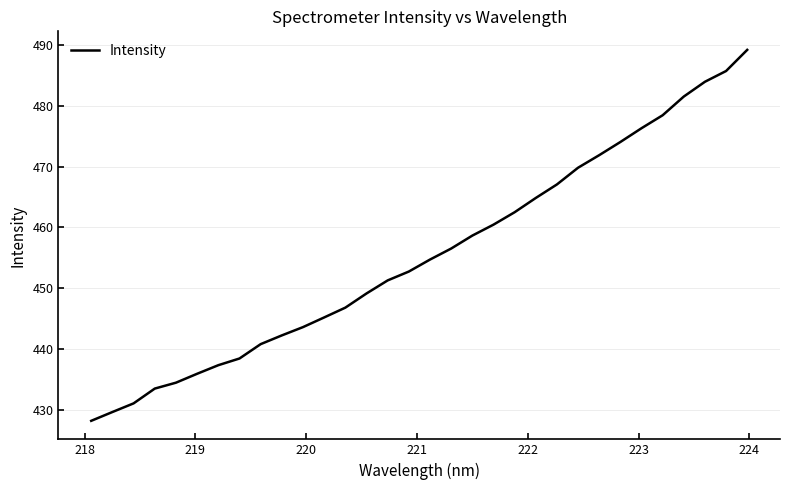

What is the minimum value shown in the chart?

428.2